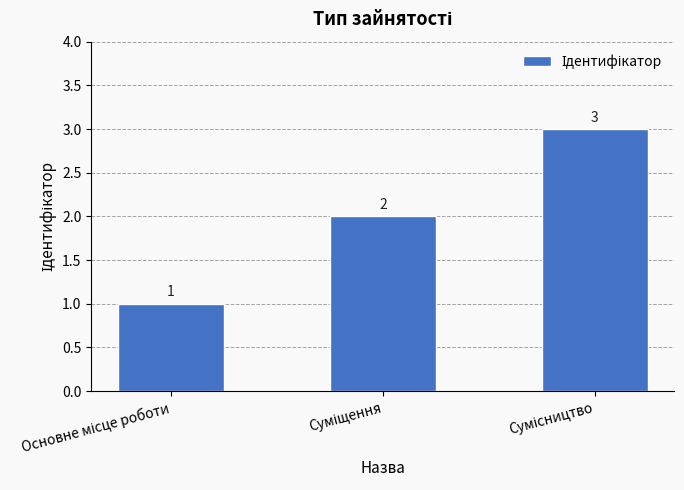

What is the maximum value shown in the chart?

3